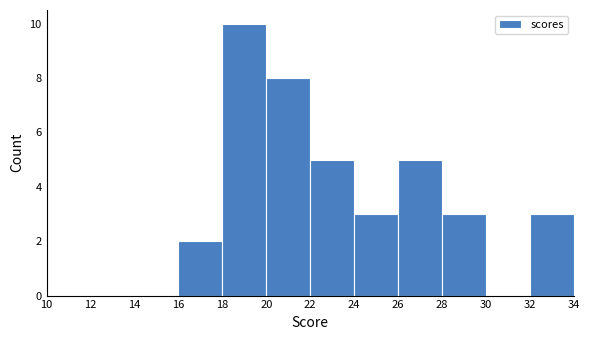

Reading left to right, transcribe this chart: for each bar, give the range it covers on the x-axis and its height. The values are not printed on the chart, so give them approximately, as read against the axis.

10 to 12: 0
12 to 14: 0
14 to 16: 0
16 to 18: 2
18 to 20: 10
20 to 22: 8
22 to 24: 5
24 to 26: 3
26 to 28: 5
28 to 30: 3
30 to 32: 0
32 to 34: 3